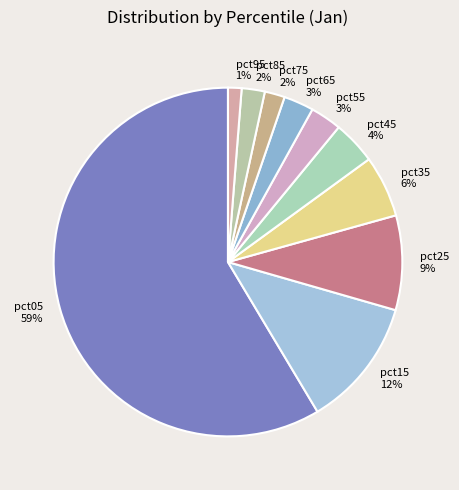

To the nearest percent, what is the average slice percentage?

10%